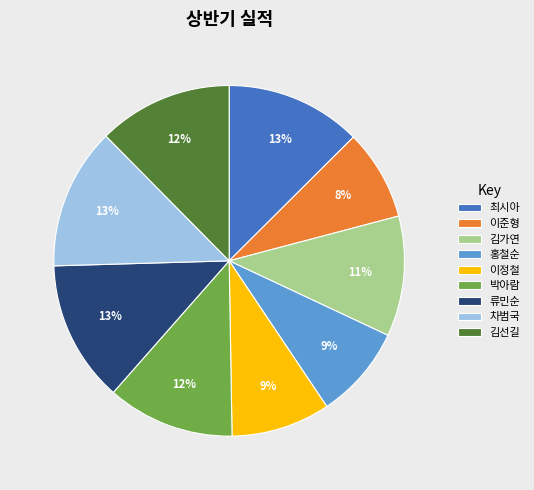

Do 홍철순 and 류민순 together represent more than half of the pie?

No